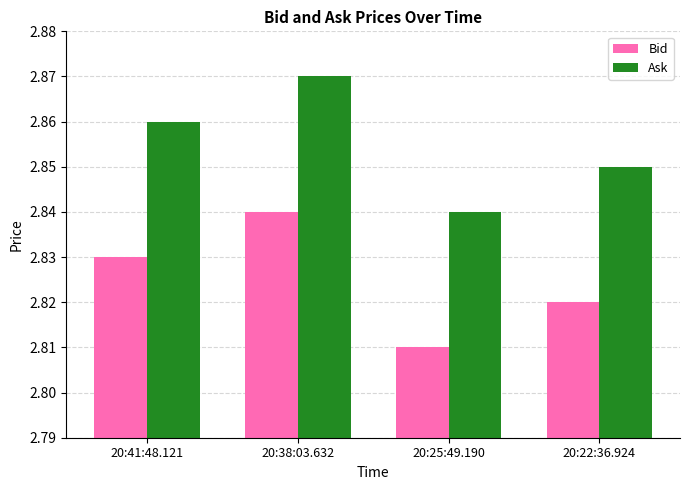

What are all the series names shown in the legend?

Bid, Ask